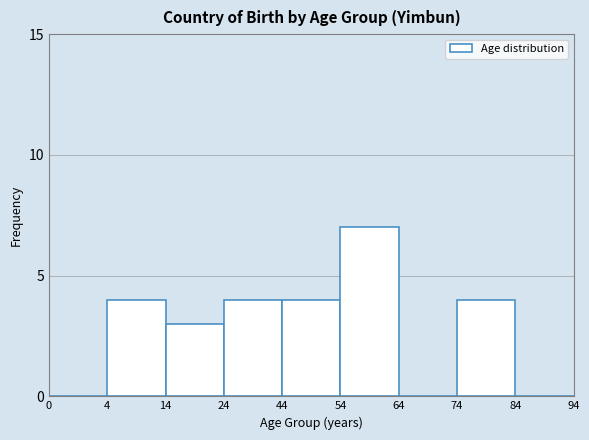

Reading right to left, transcribe all the data shown in this chart.

84=0	74=4	64=0	54=7	44=4	24=4	14=3	4=4	0=0